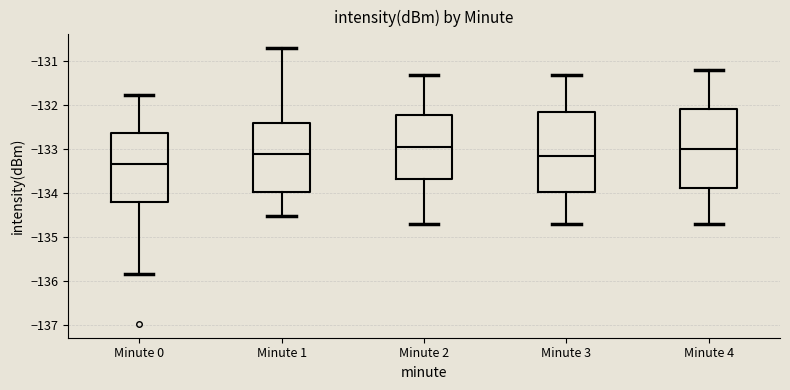

Reading left to right, read every box against the y-axis: the position of its median line, the range the box covers, and the ends of its whiskers. The values are not printed on the chart, so give them approximately, as read against the axis.

Minute 0: median -133.3, box -134.2 to -132.6, whiskers -135.8 to -131.8
Minute 1: median -133.1, box -134.0 to -132.4, whiskers -134.5 to -130.7
Minute 2: median -132.9, box -133.7 to -132.2, whiskers -134.7 to -131.3
Minute 3: median -133.1, box -134.0 to -132.1, whiskers -134.7 to -131.3
Minute 4: median -133.0, box -133.9 to -132.1, whiskers -134.7 to -131.2